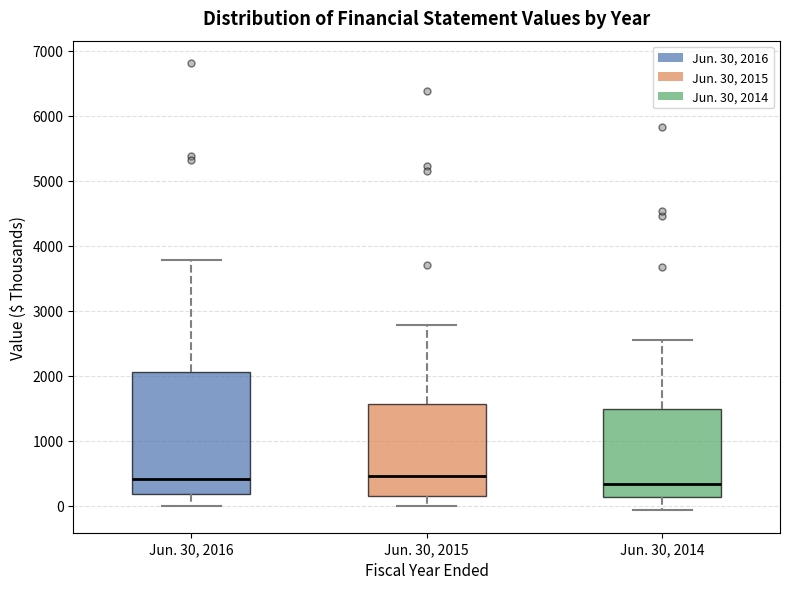

Comparing the boxes themselves (not the whiskers), which one is the tallest?

Jun. 30, 2016